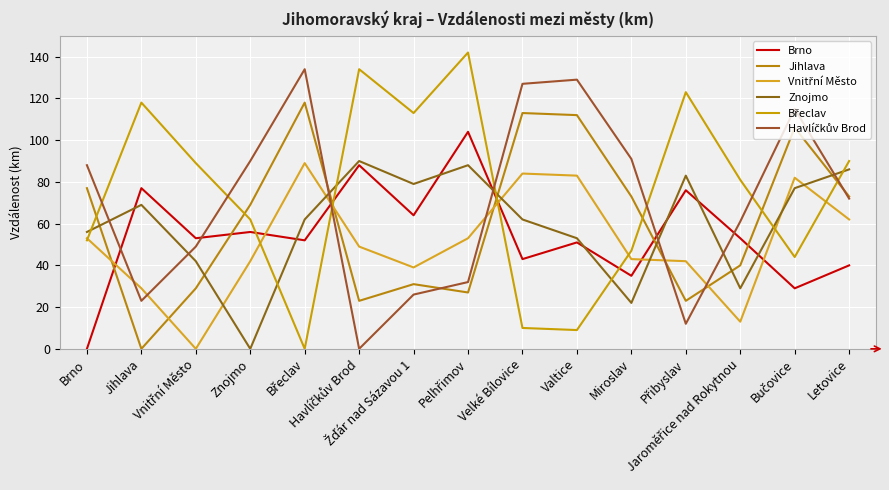

What position from the right is Žďár nad Sázavou 1?

9